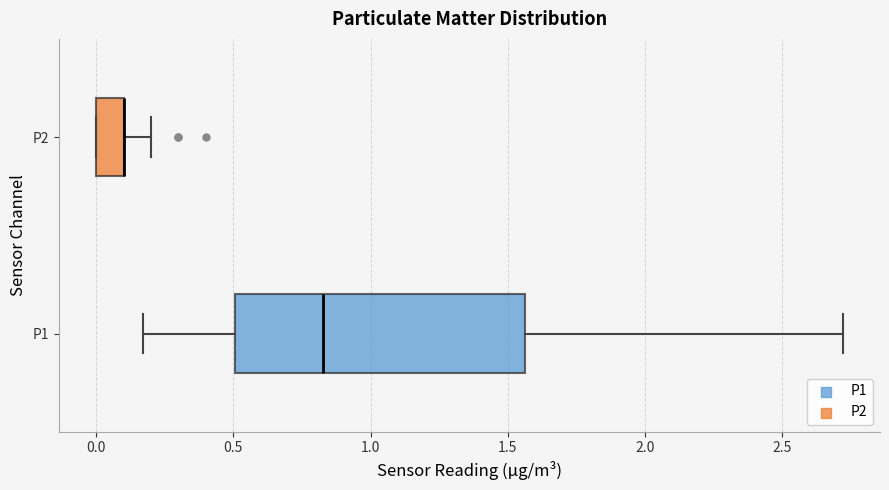

Where does the median line of the box for P1 sit on the x-axis? The values are not printed on the chart, so give them approximately, as read against the axis.

0.85